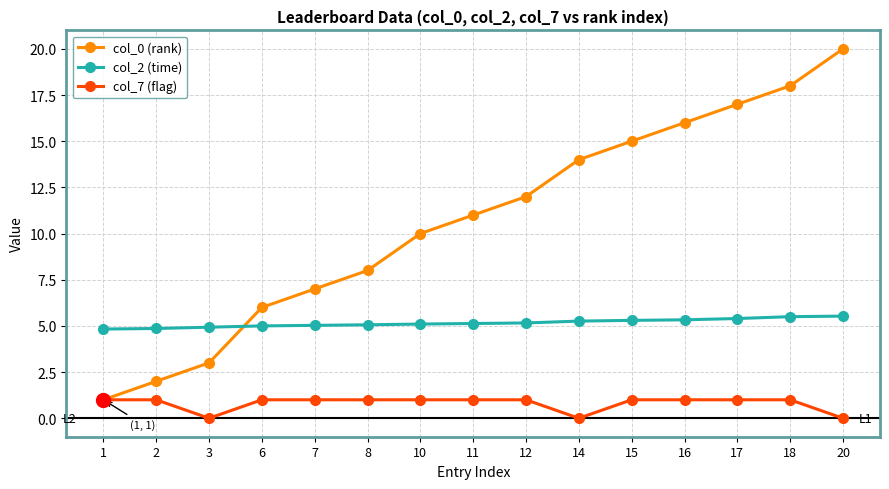

What is the sum of the col_0 (rank) values at 7 and 11?

18.0